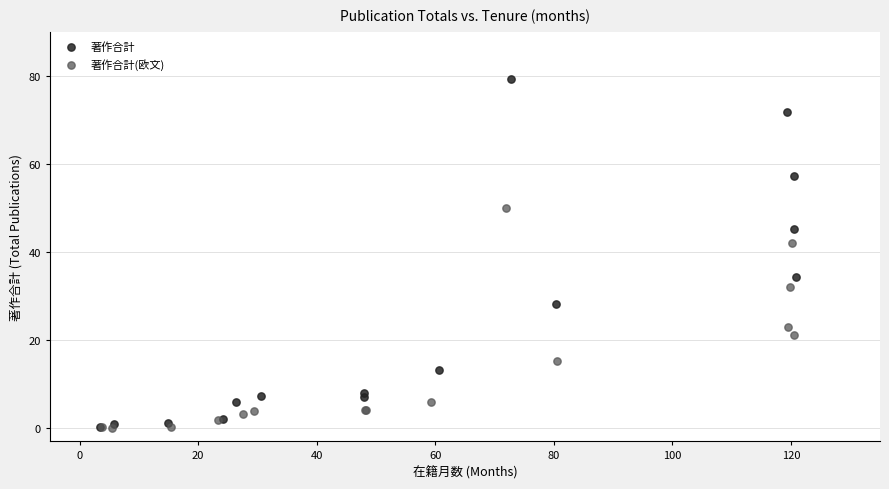

Which series reaches the maximum Y coordinate?

著作合計